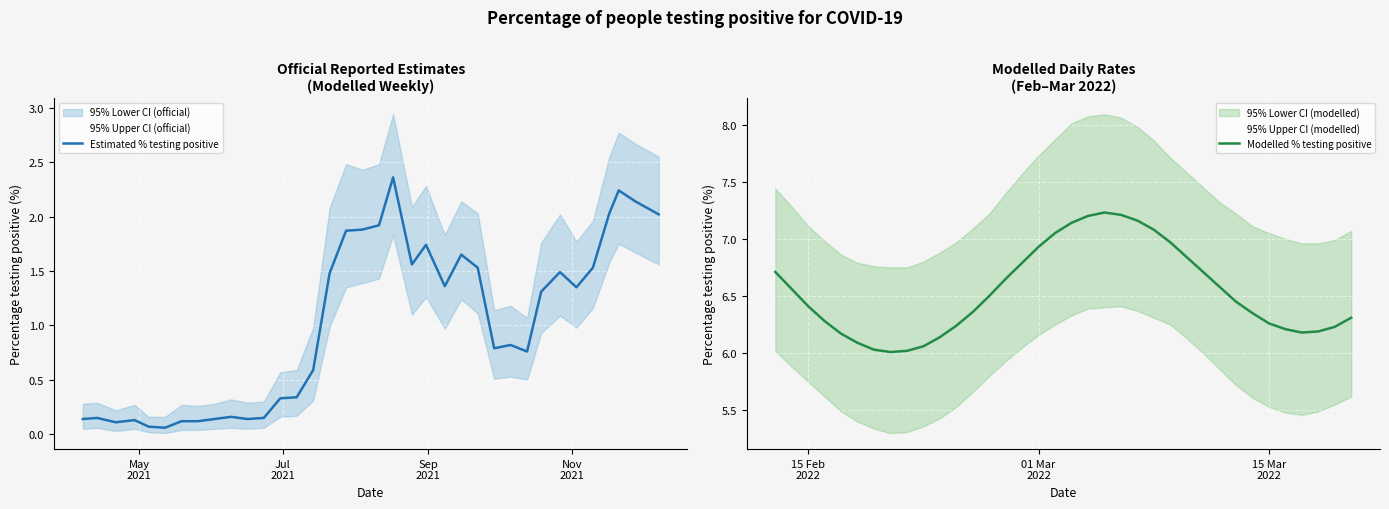

True or false: Estimated % testing positive has more than 1 interior local peaks.

True